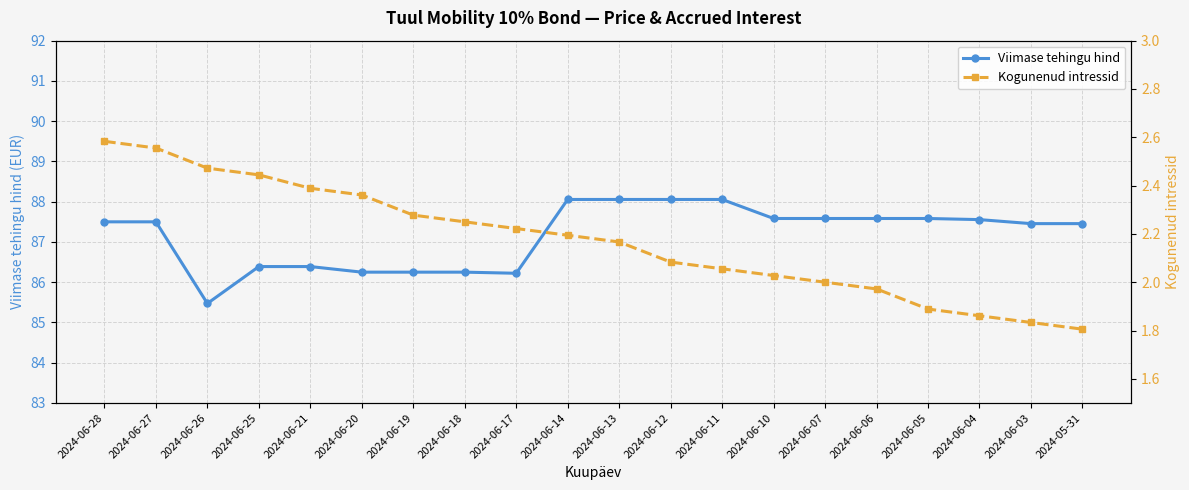

List the series in order of their peak value, lowest first.

Kogunenud intressid, Viimase tehingu hind